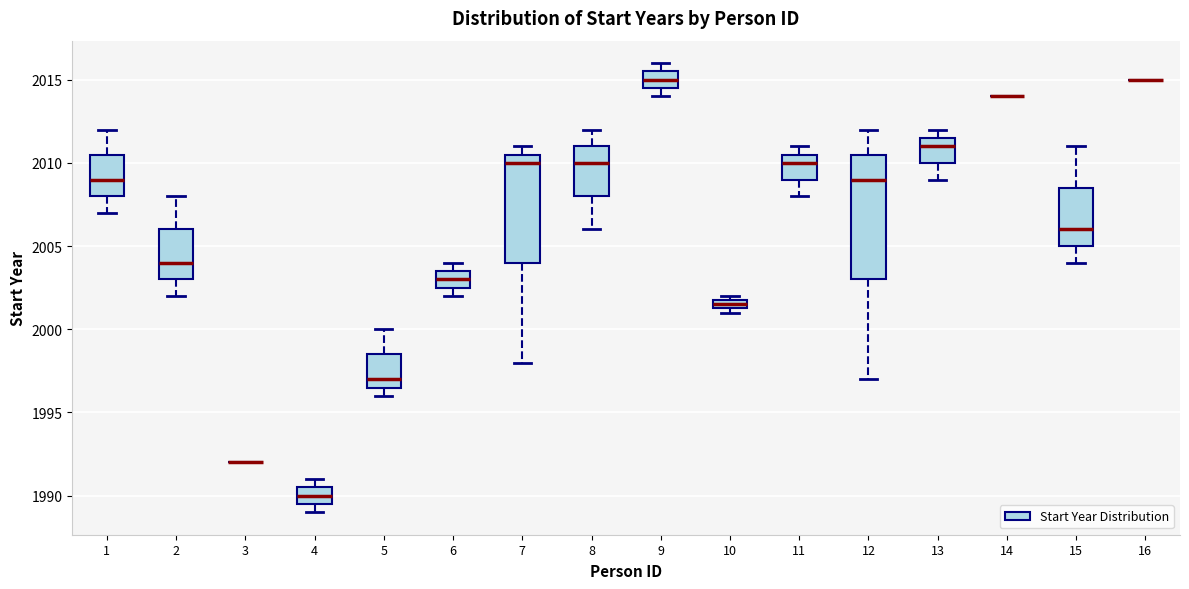

Comparing the boxes themselves (not the whiskers), which one is the tallest?

12